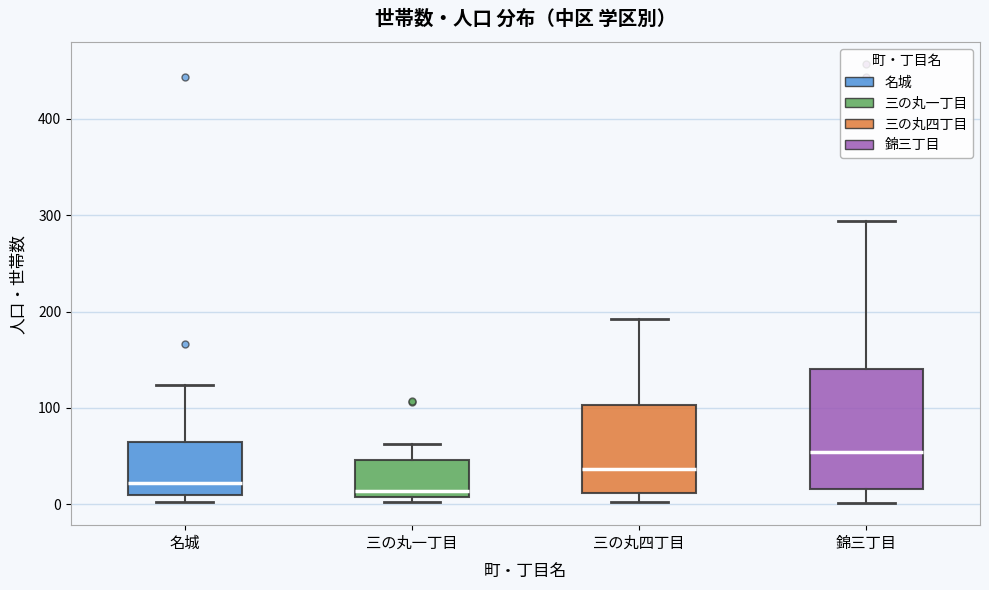

Reading left to right, read every box against the y-axis: the position of its median line, the range the box covers, and the ends of its whiskers. The values are not printed on the chart, so give them approximately, as read against the axis.

名城: median 20, box 10 to 60, whiskers 0 to 120
三の丸一丁目: median 10 (just above the box's lower edge), box 10 to 50, whiskers 0 to 60
三の丸四丁目: median 40, box 10 to 100, whiskers 0 to 190
錦三丁目: median 50, box 20 to 140, whiskers 0 to 290